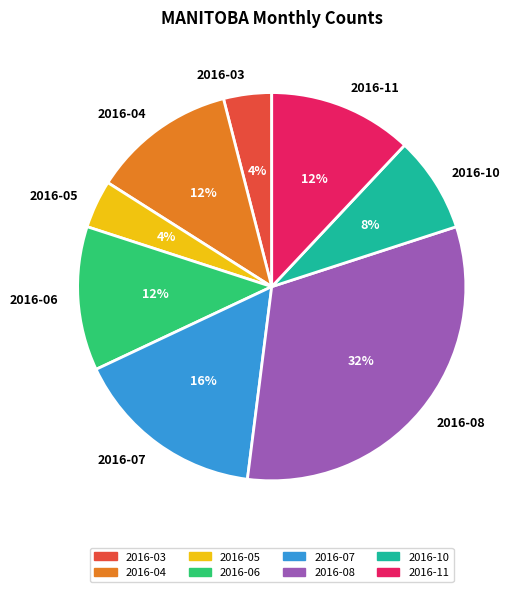

To the nearest percent, what is the difference between the largest and smallest slice percentages?

28%